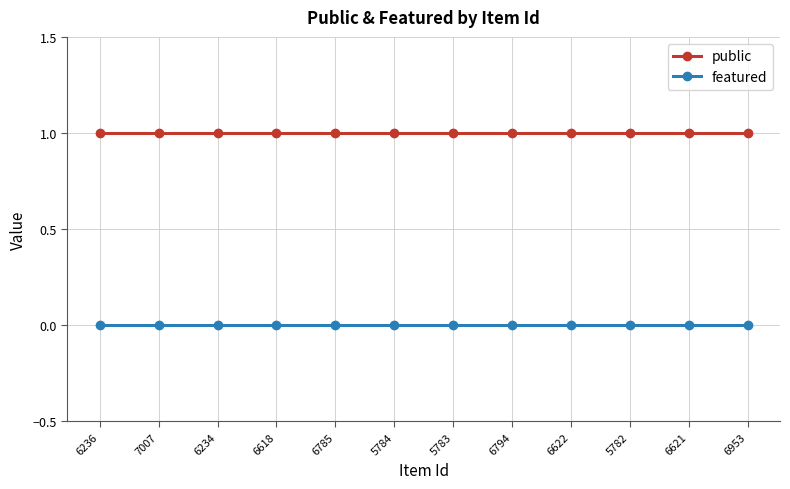

Reading right to left, extract all data points from this chart.

public: 1	1	1	1	1	1	1	1	1	1	1	1
featured: 0	0	0	0	0	0	0	0	0	0	0	0